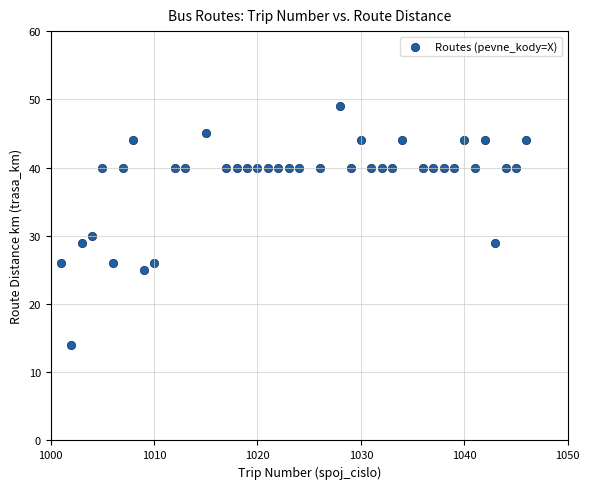

What is the range of Y values (max minus min)?

35